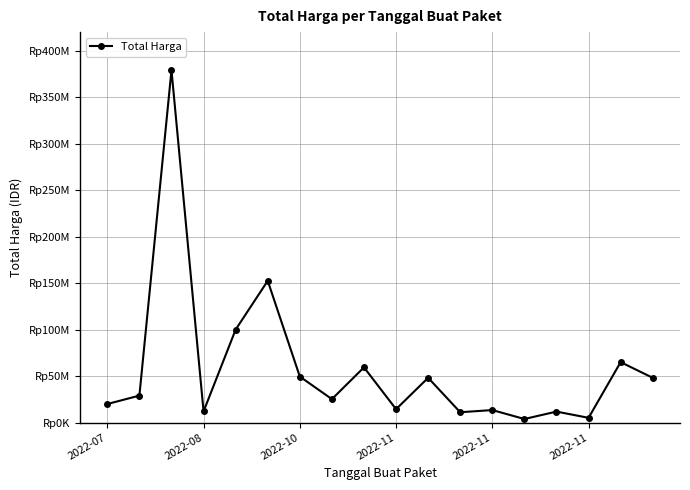

What is the maximum value shown in the chart?

379075000